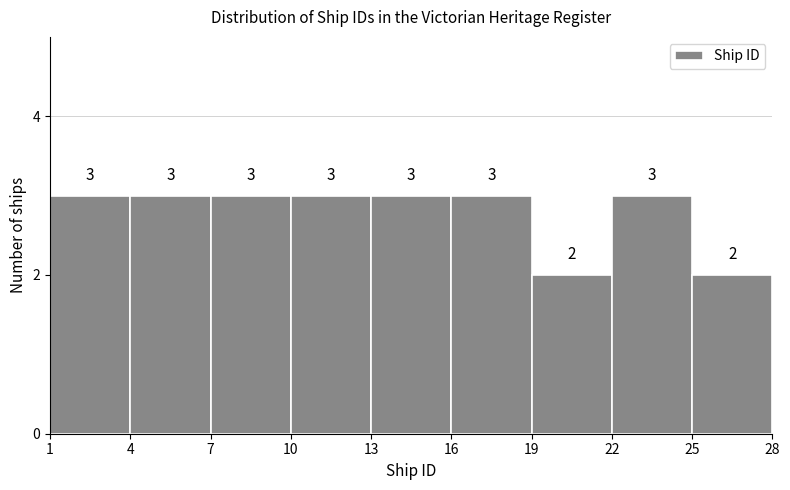

How tall is the bar that spans 19 to 22 on the x-axis?

2